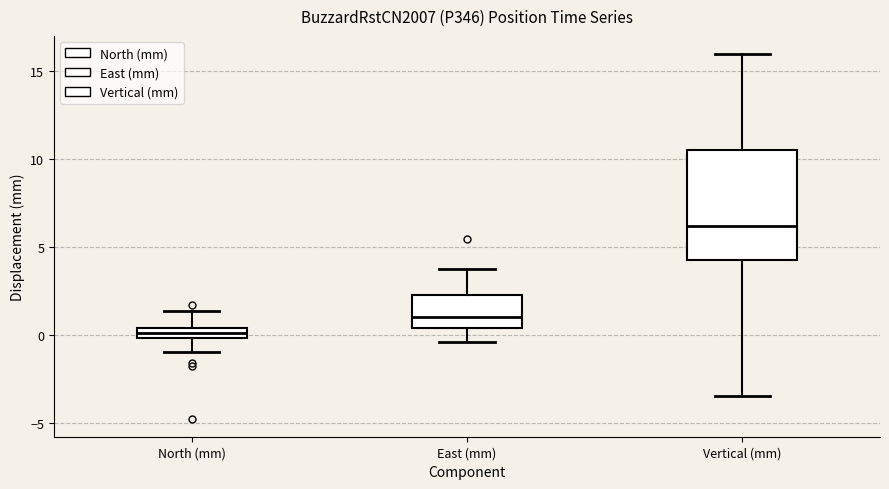

Which box's median line is the lowest?

North (mm)